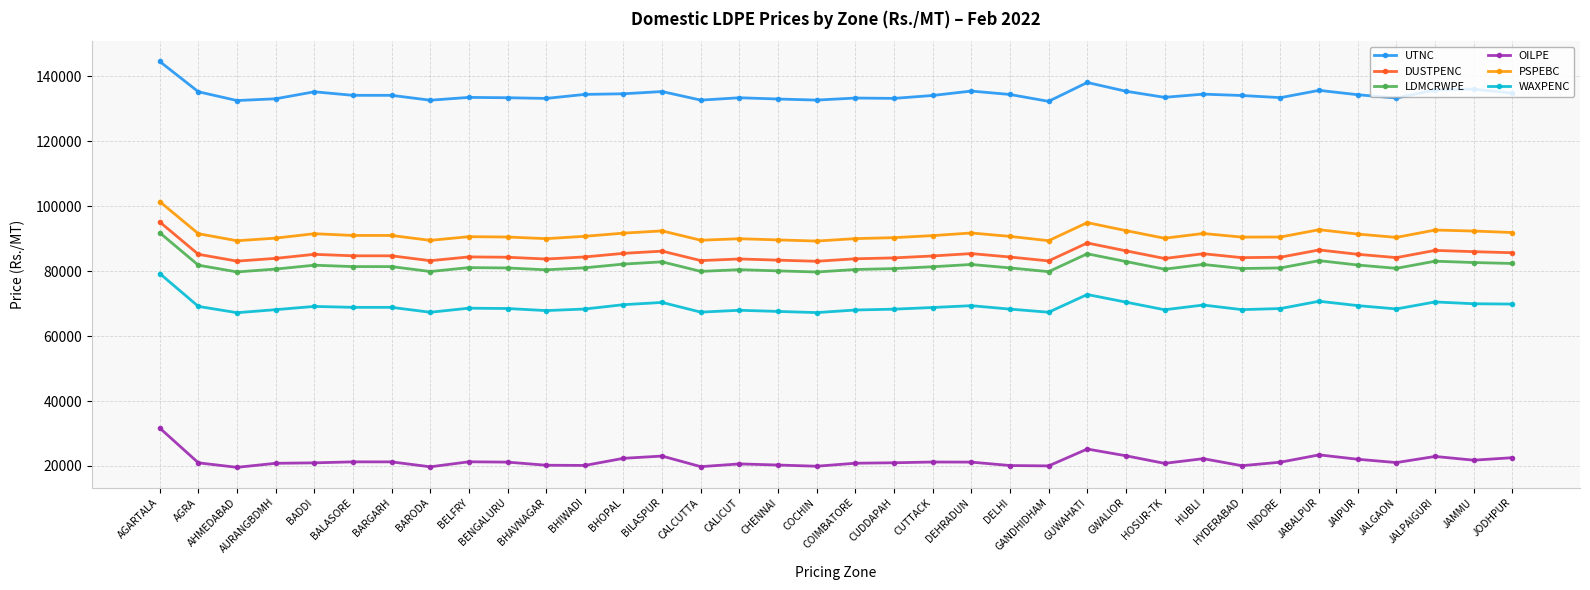

True or false: WAXPENC and DUSTPENC intersect in this chart.

False